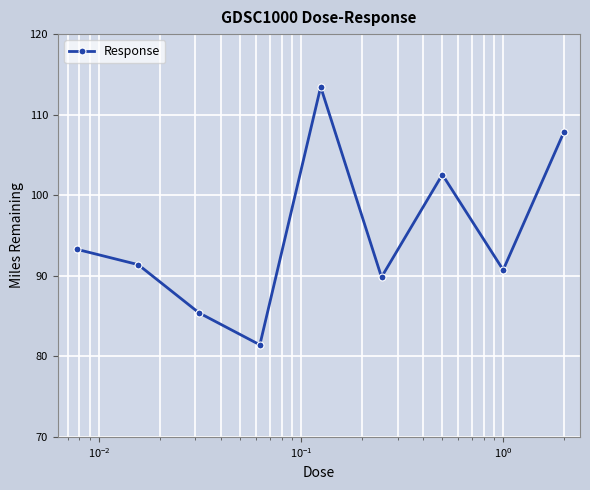

Count the number of categories in the chart.

9